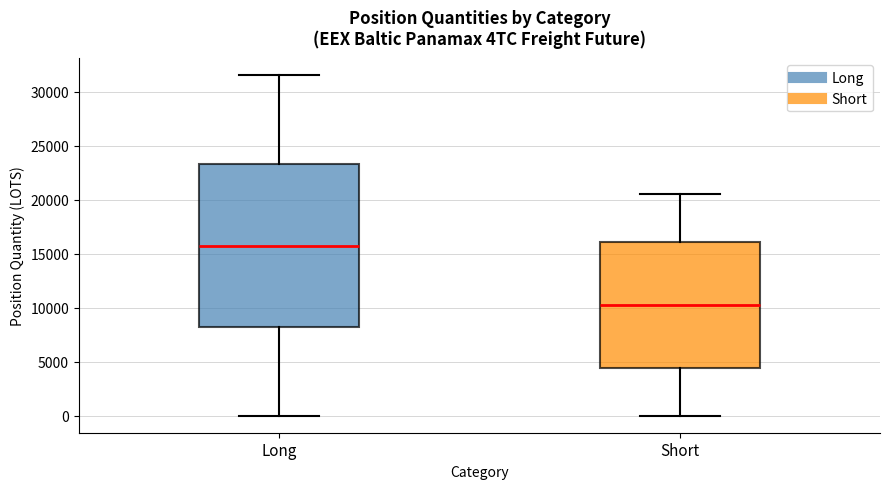

Where does the lower whisker of the box for Long end on the y-axis? The values are not printed on the chart, so give them approximately, as read against the axis.

0